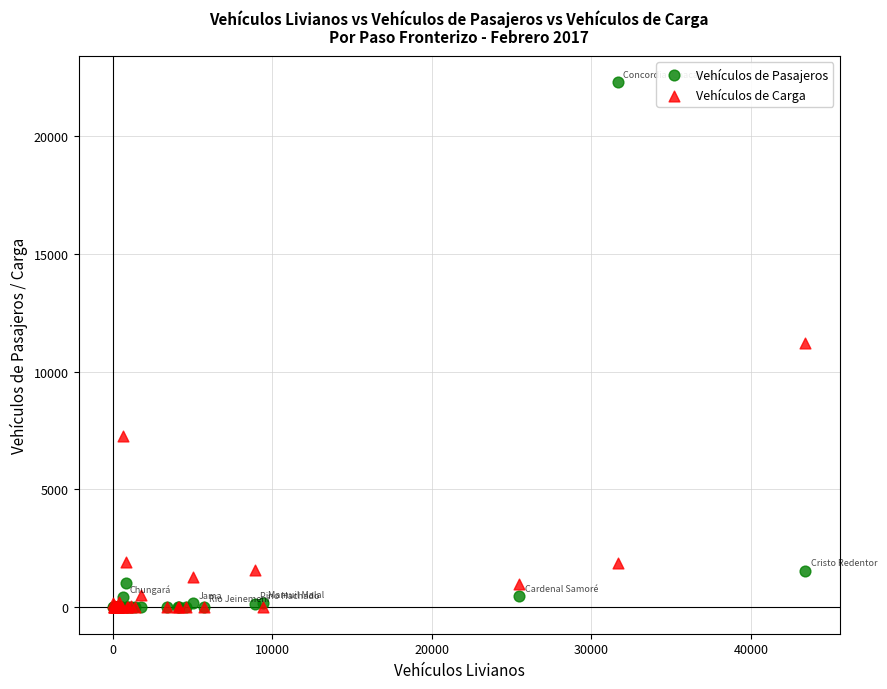

Which series has the widest spread of Y values?

Vehículos de Pasajeros